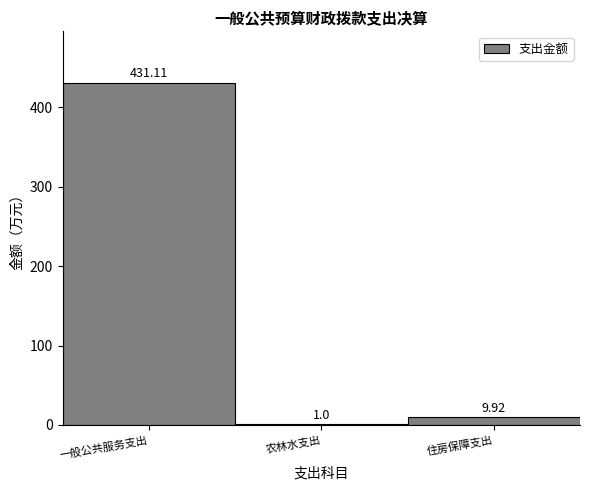

What is the change in value from 一般公共服务支出 to 农林水支出?

-430.1